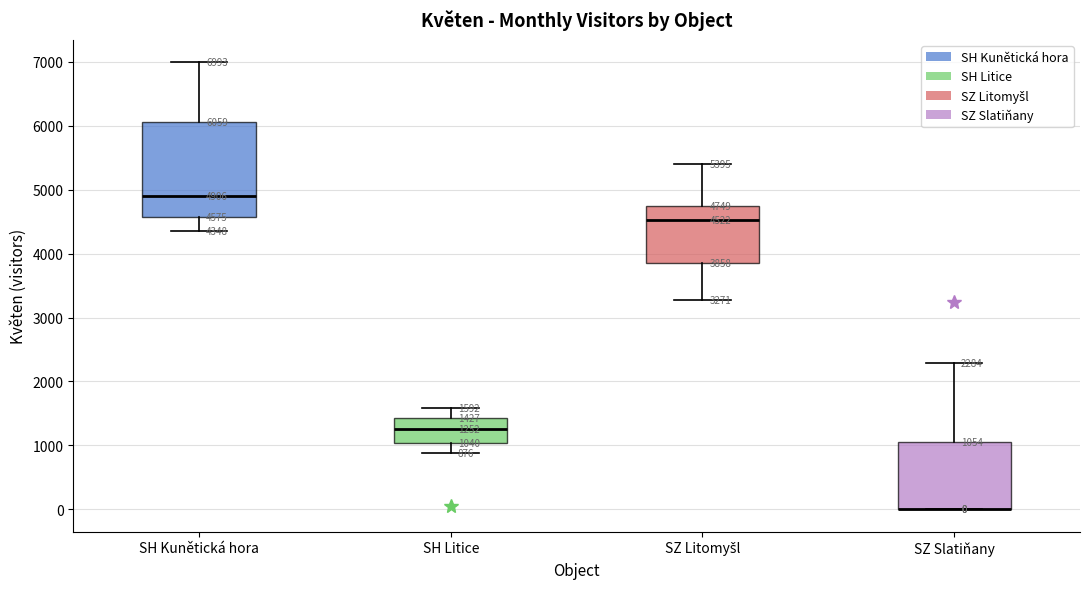

Which box is the tallest, from its lower edge to its upper edge?

SH Kunětická hora